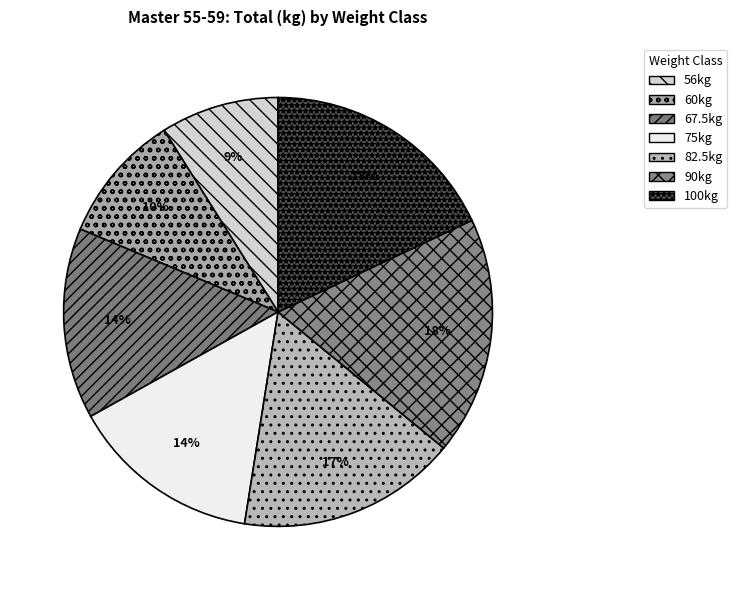

Which category has the smallest portion of the pie?

56kg